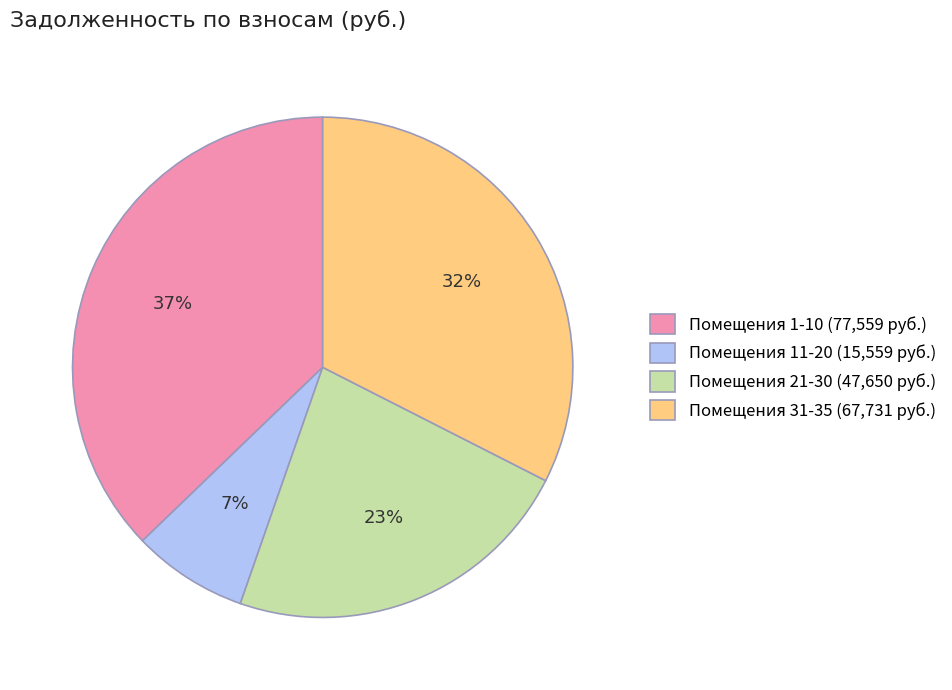

Which category has the biggest portion of the pie?

Помещения 1-10 (77,559 руб.)